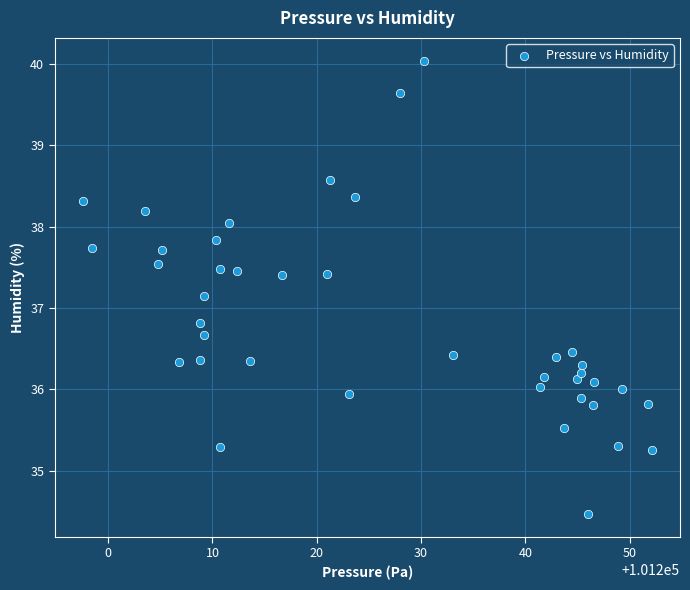

What is the range of Y values (max minus min)?

5.6